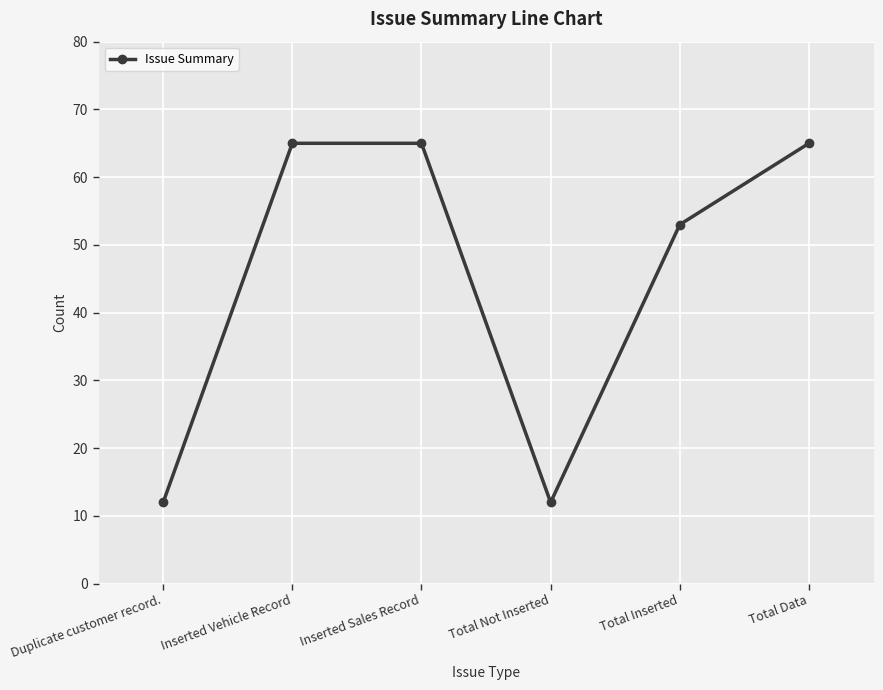

What is the change in value from Duplicate customer record. to Total Inserted?

+41